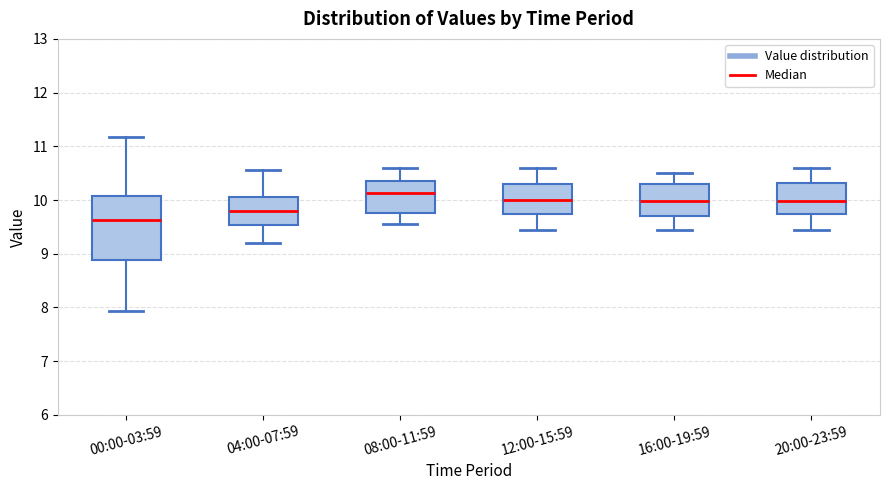

Reading left to right, read every box against the y-axis: the position of its median line, the range the box covers, and the ends of its whiskers. The values are not printed on the chart, so give them approximately, as read against the axis.

00:00-03:59: median 9.6, box 8.9 to 10.1, whiskers 7.9 to 11.2
04:00-07:59: median 9.8, box 9.5 to 10.1, whiskers 9.2 to 10.6
08:00-11:59: median 10.1, box 9.8 to 10.4, whiskers 9.6 to 10.6
12:00-15:59: median 10.0, box 9.7 to 10.3, whiskers 9.5 to 10.6
16:00-19:59: median 10.0, box 9.7 to 10.3, whiskers 9.5 to 10.5
20:00-23:59: median 10.0, box 9.7 to 10.3, whiskers 9.5 to 10.6